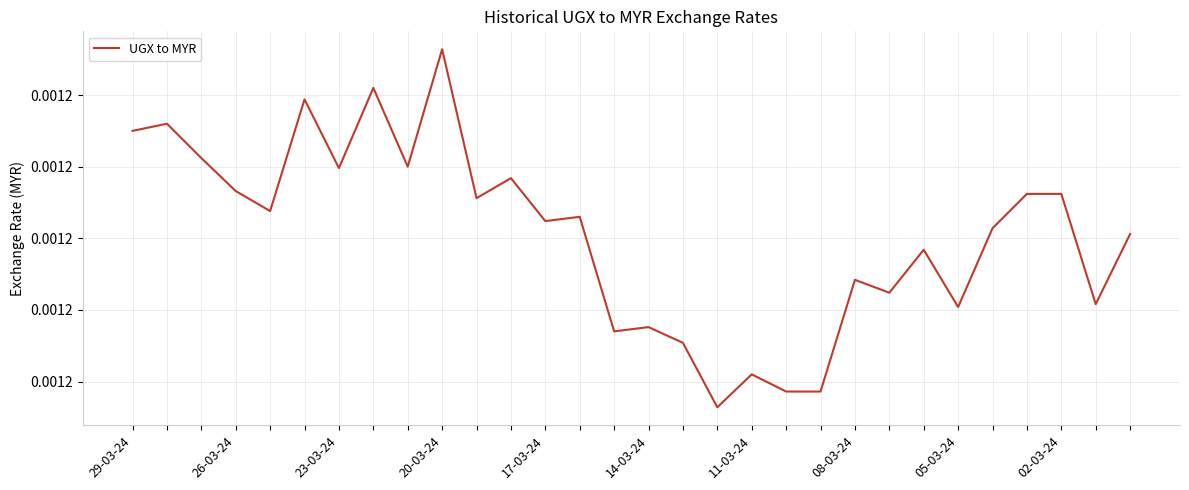

Does the chart display data point markers on the line(s)?

No